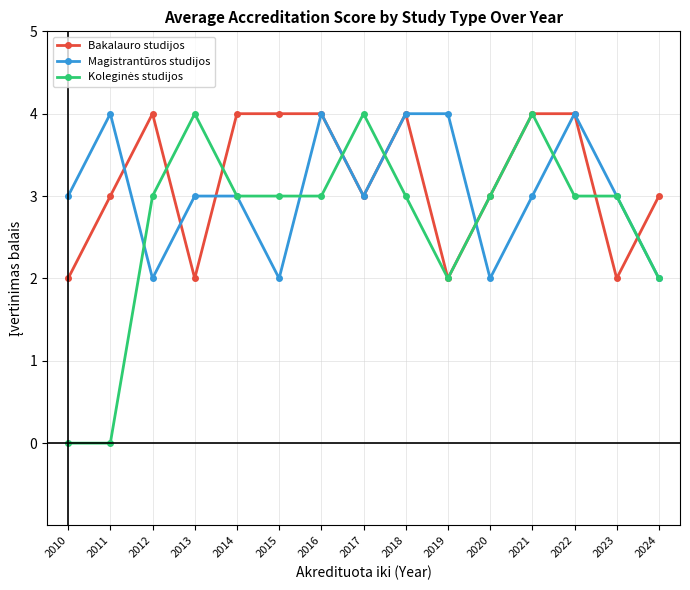

What is the total value across all series at 2022?

11